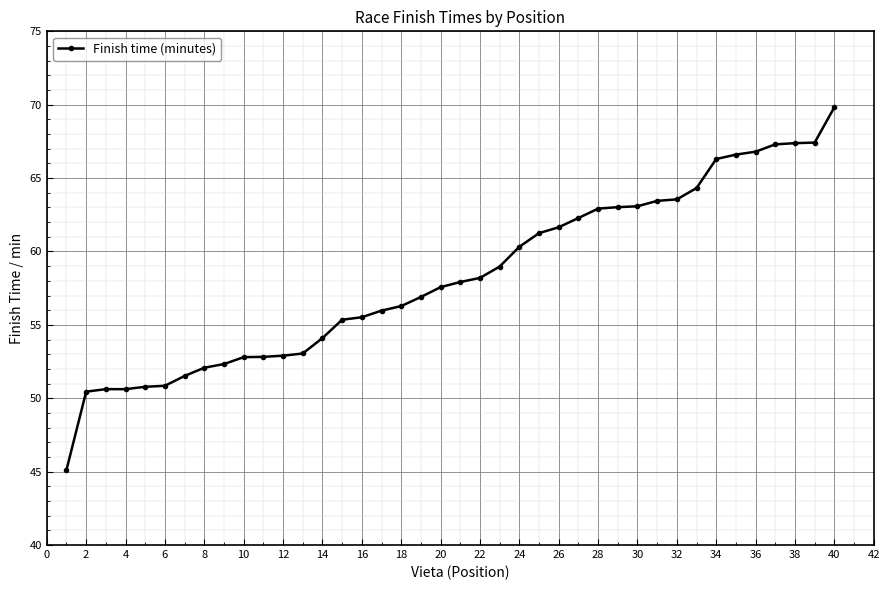

What is the value of the 23rd point from the left?

59.0